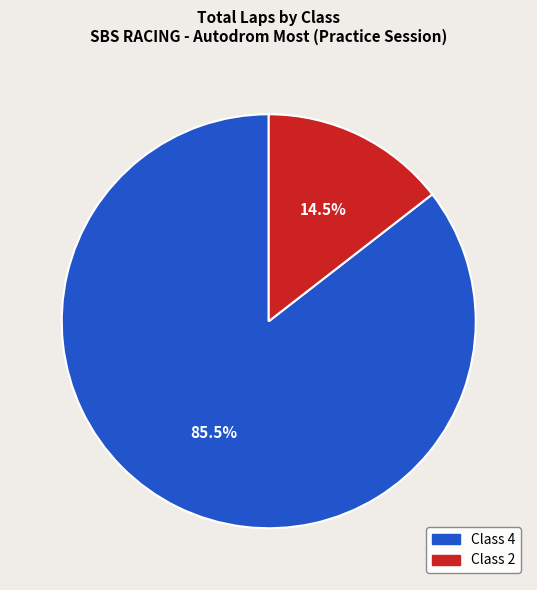

What percentage do Class 4 and Class 2 together represent?

100.0%